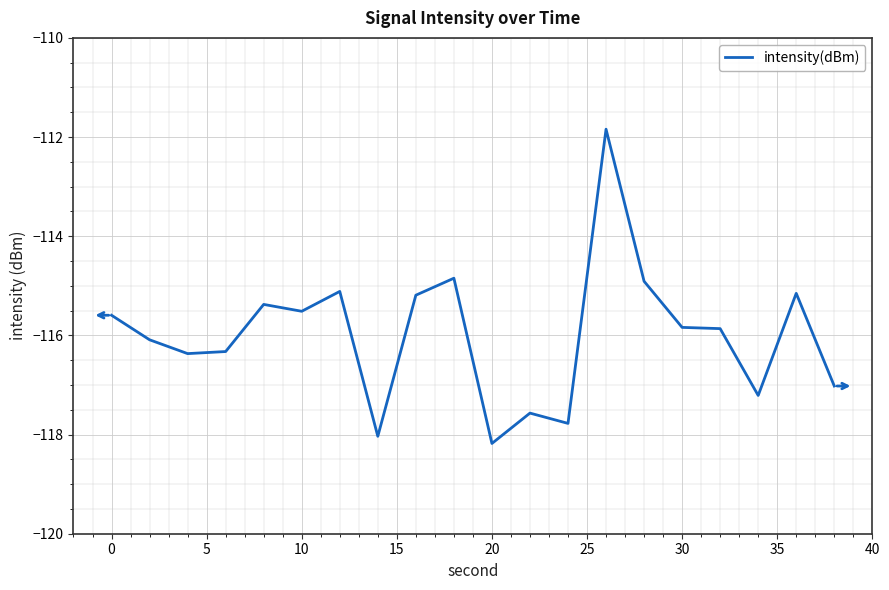

What is the maximum value shown in the chart?

-111.8